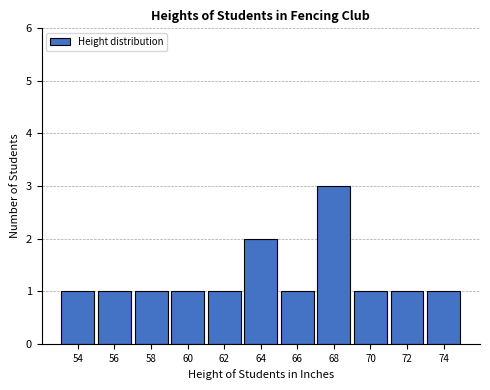

What is the height of the bar covering 67 to 69 on the x-axis? The values are not printed on the chart, so give them approximately, as read against the axis.

3